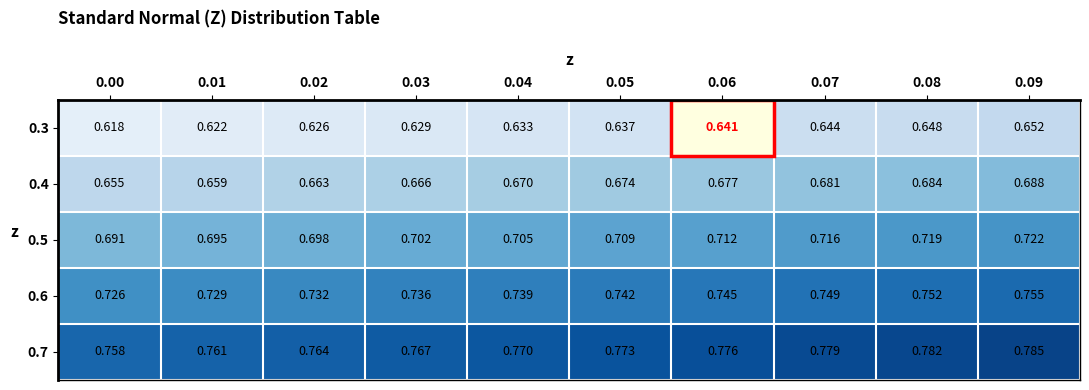

Is the value of 0.6 at 0.01 greater than the value of 0.7 at 0.03?

No